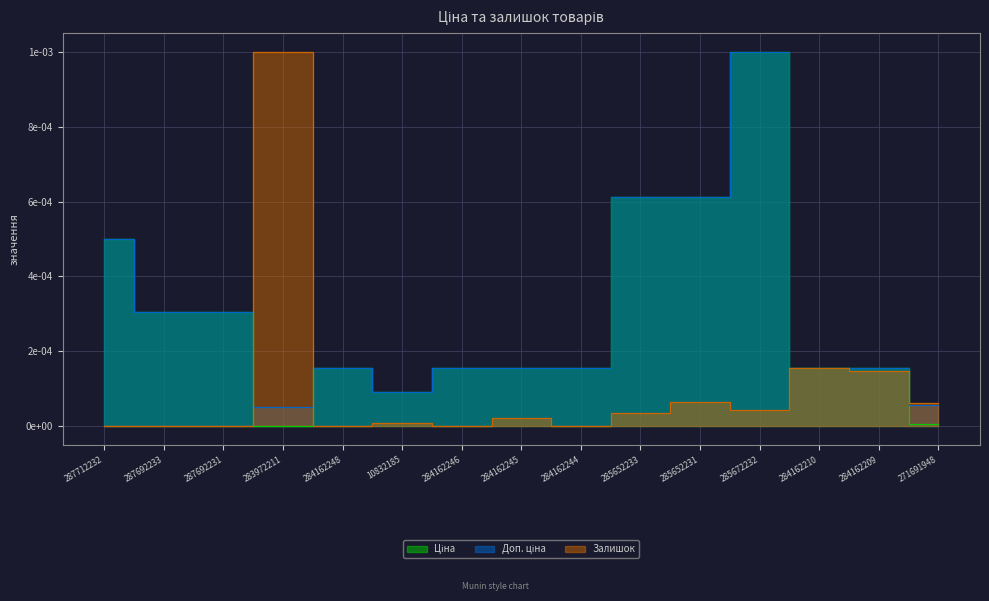

What position from the right is 284162209?

2